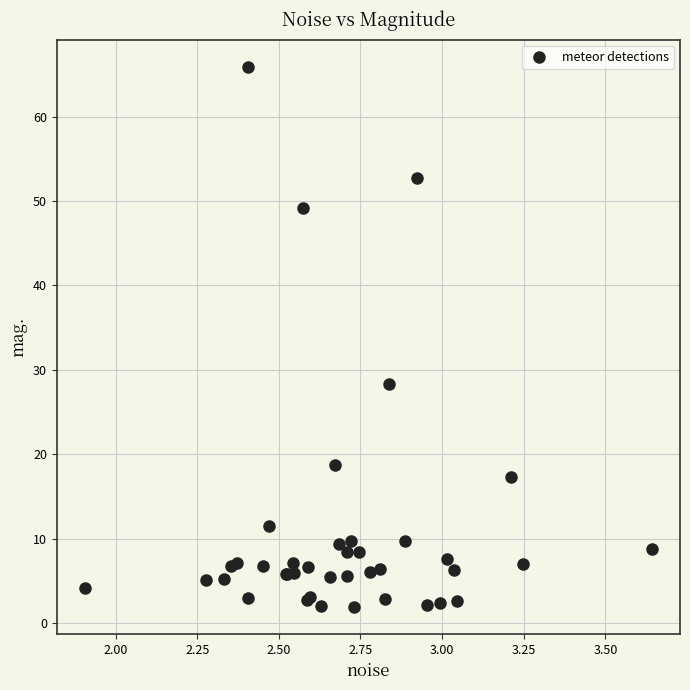

What Y value in the scatter plot is closest to 33?

28.4